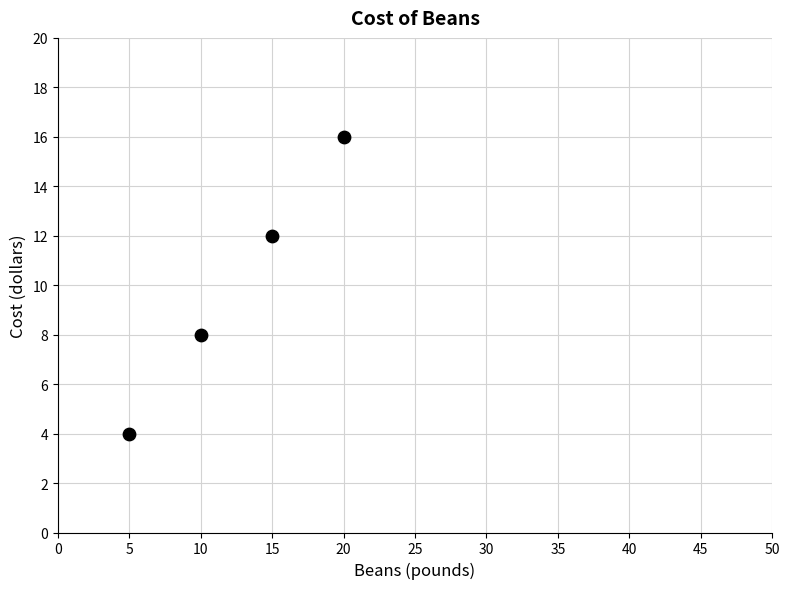

What is the range of X values (max minus min)?

15